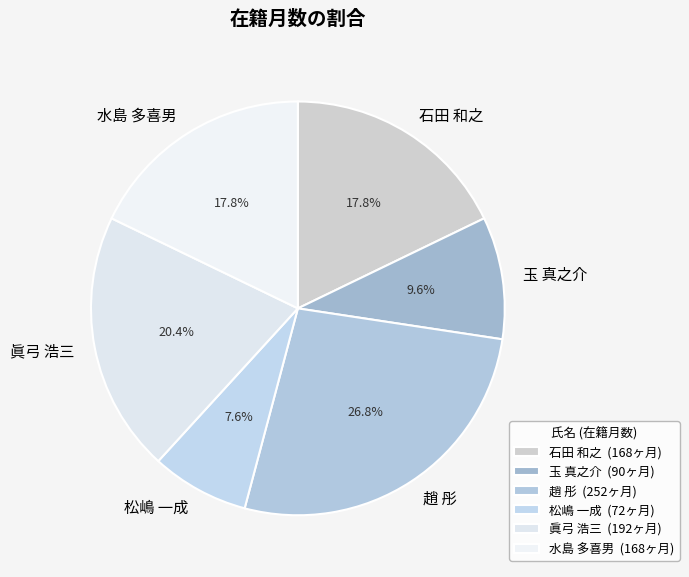

To the nearest percent, what is the combined percentage of 眞弓 浩三 and 水島 多喜男?

38%